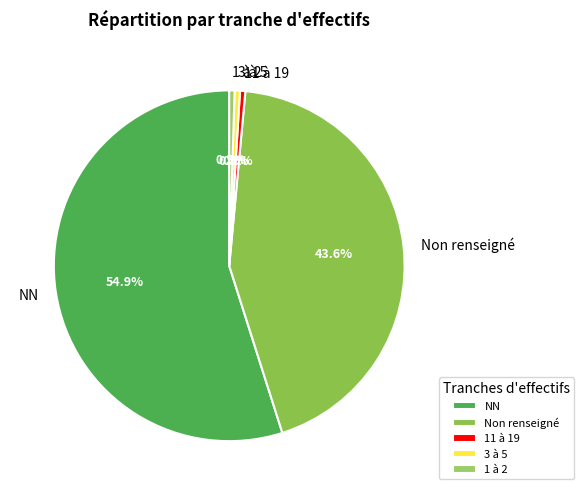

To the nearest percent, what is the difference between the largest and smallest slice percentages?

54%